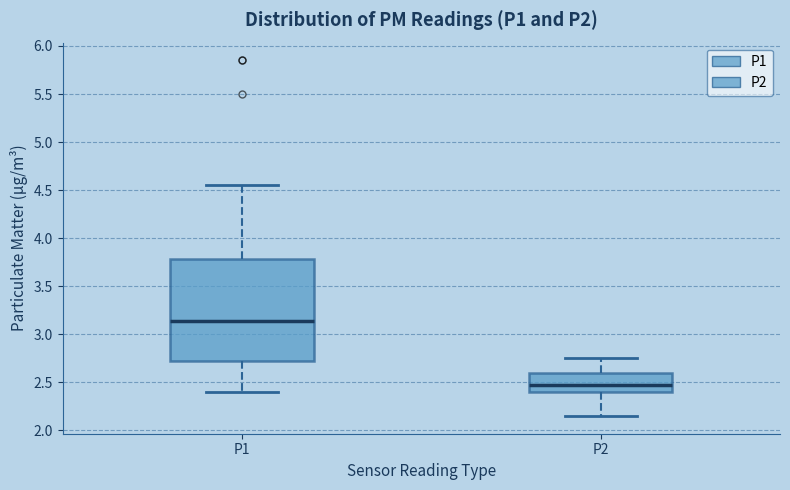

Which box has the lowest median line?

P2